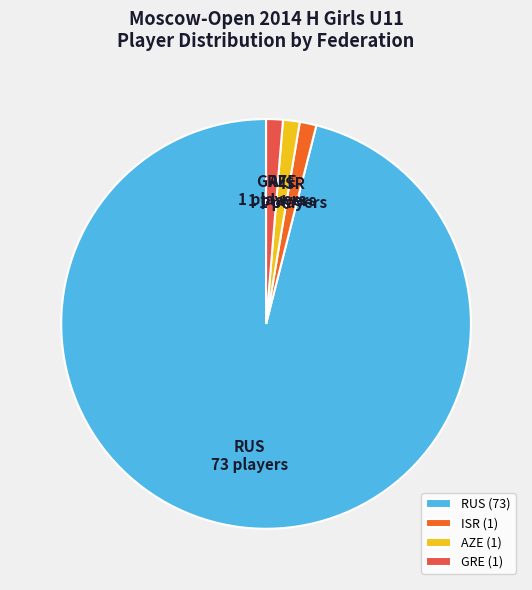

What is the ratio of the value at AZE to the value at GRE?

1.0